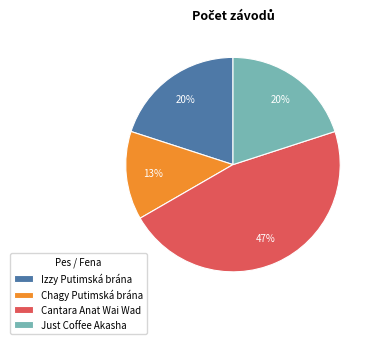

Is there any slice that represents more than half of the pie?

No